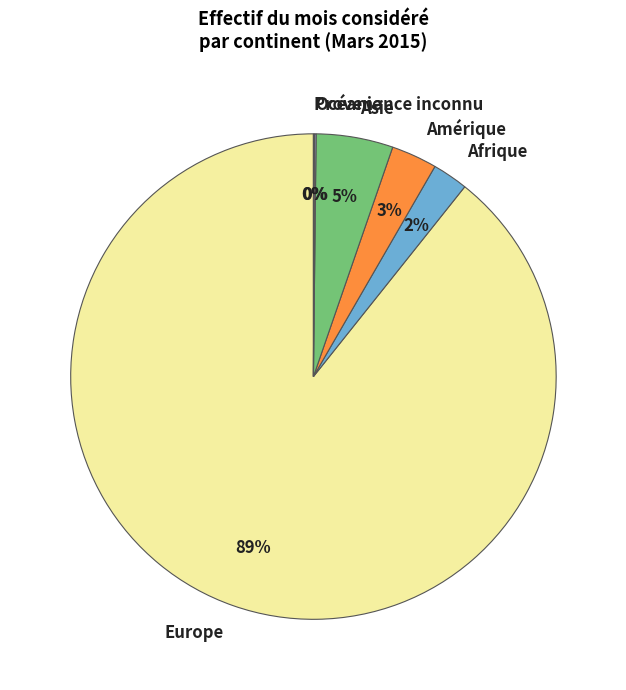

What percentage is the Amérique slice, to the nearest percent?

3%